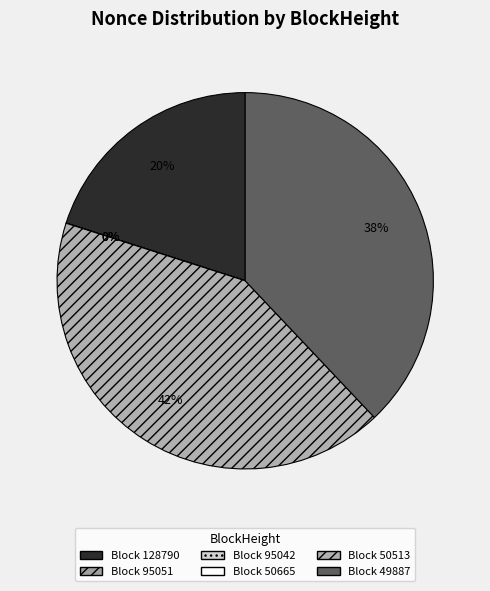

To the nearest percent, what is the difference between the largest and smallest slice percentages?

42%